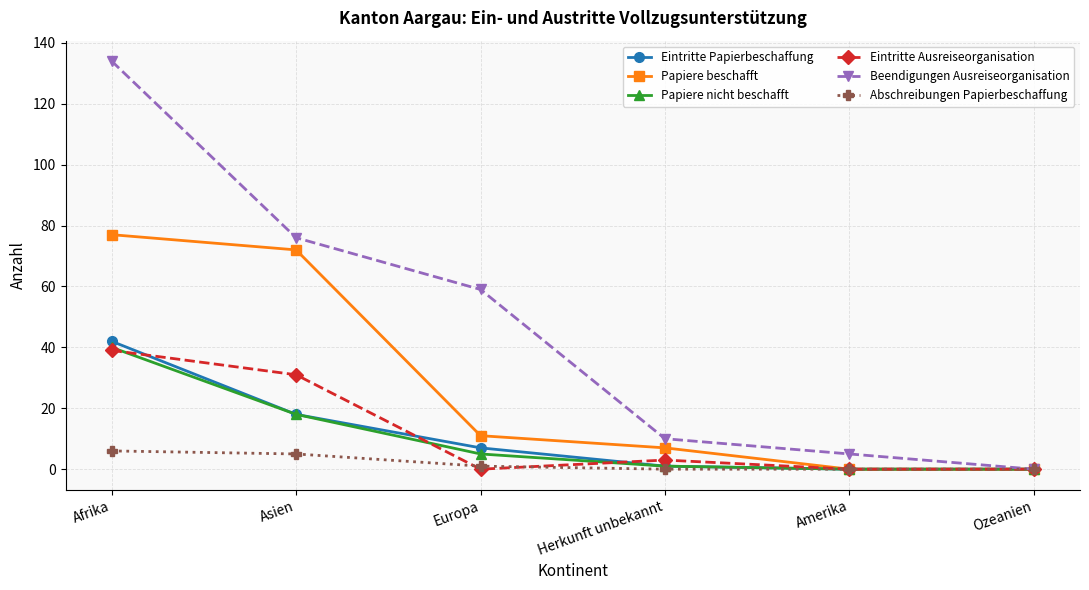

At how many categories does at least one series exceed 73?

2